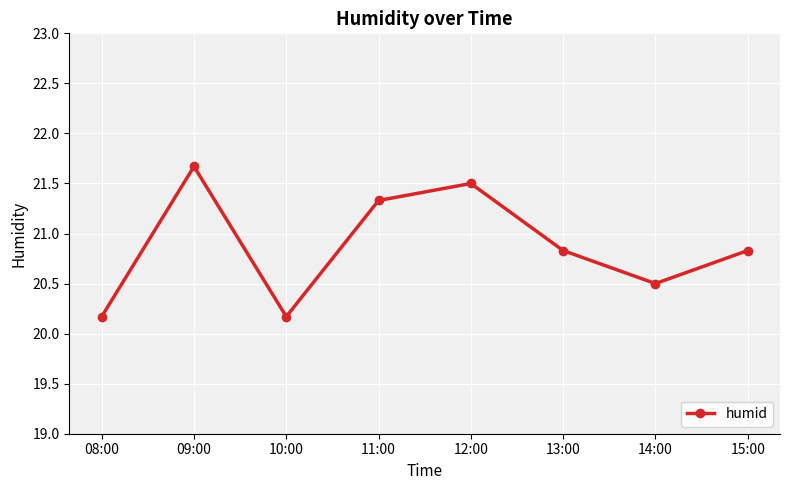

What is the sum of the values at 10:00 and 14:00?

40.7